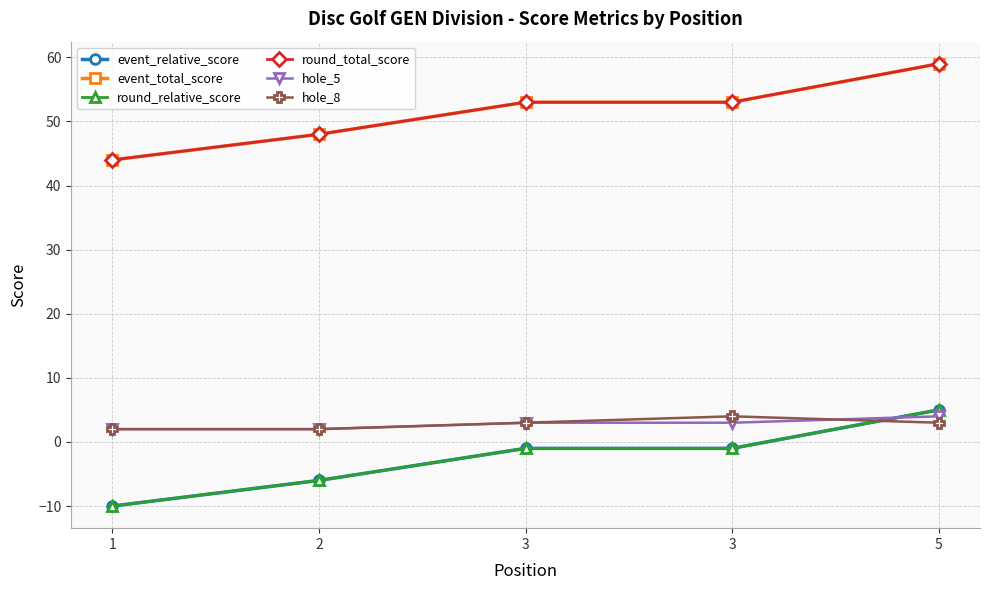

At which category is the sum across all series the highest?

5